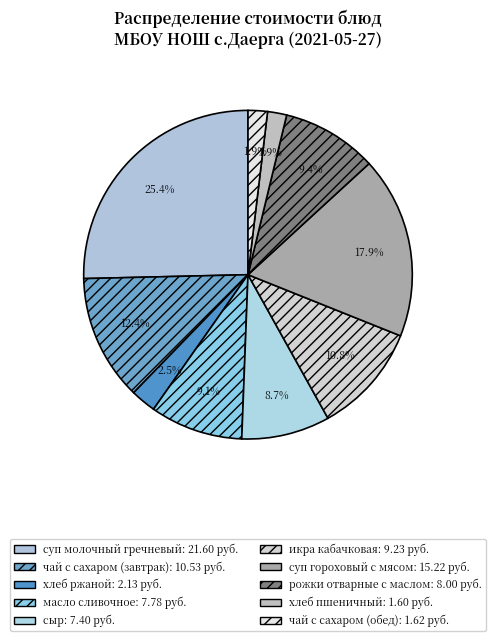

True or false: масло сливочное accounts for 22% of the total.

False